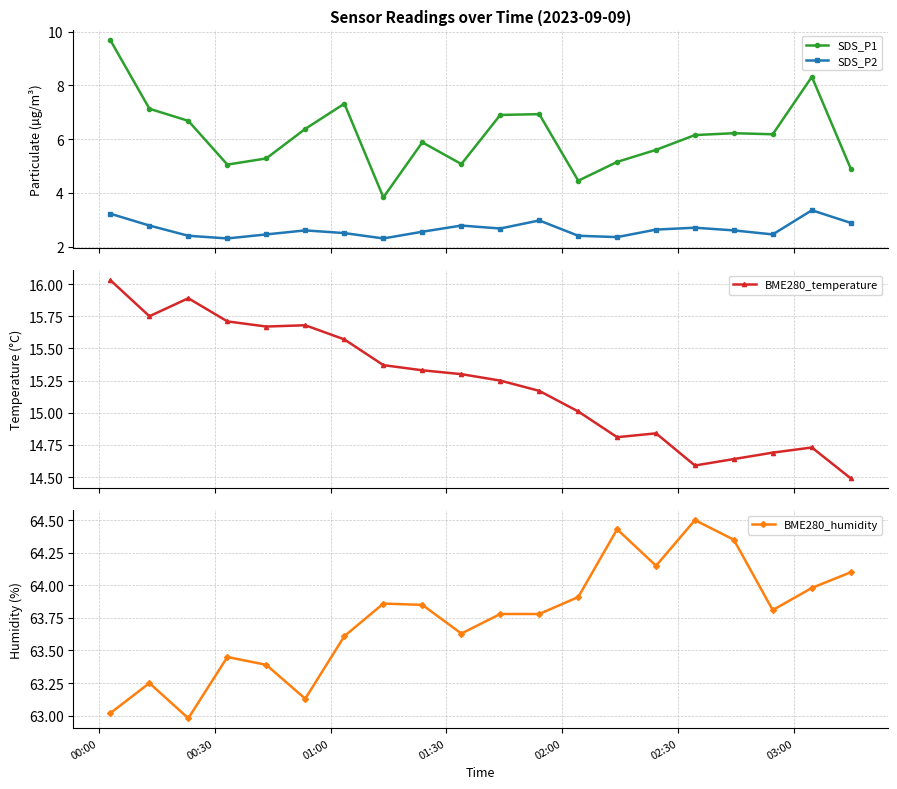

How many lines are shown in the chart?

4